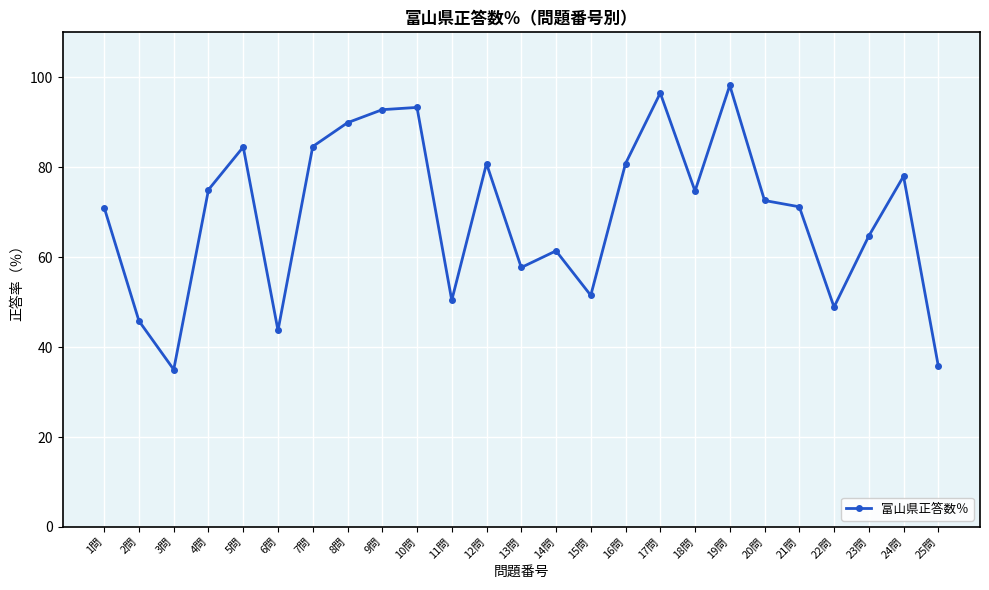

How many interior local peaks (higher than both neighbors) does the data have?

7